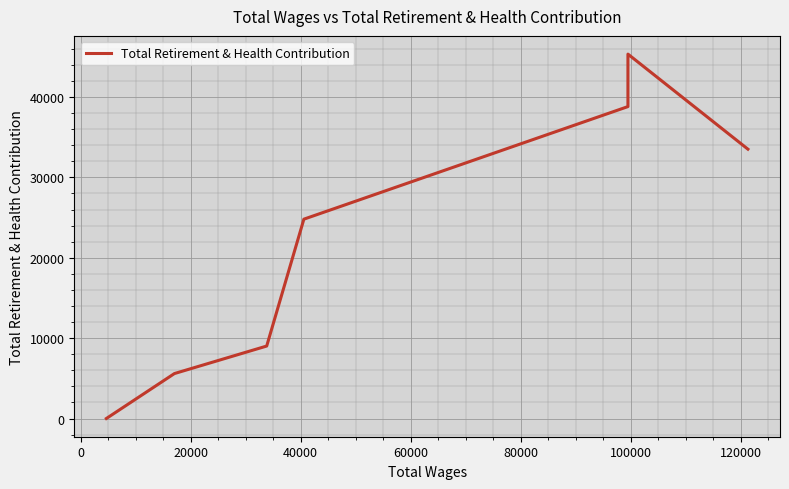

True or false: the data has more than 2 interior local peaks.

False